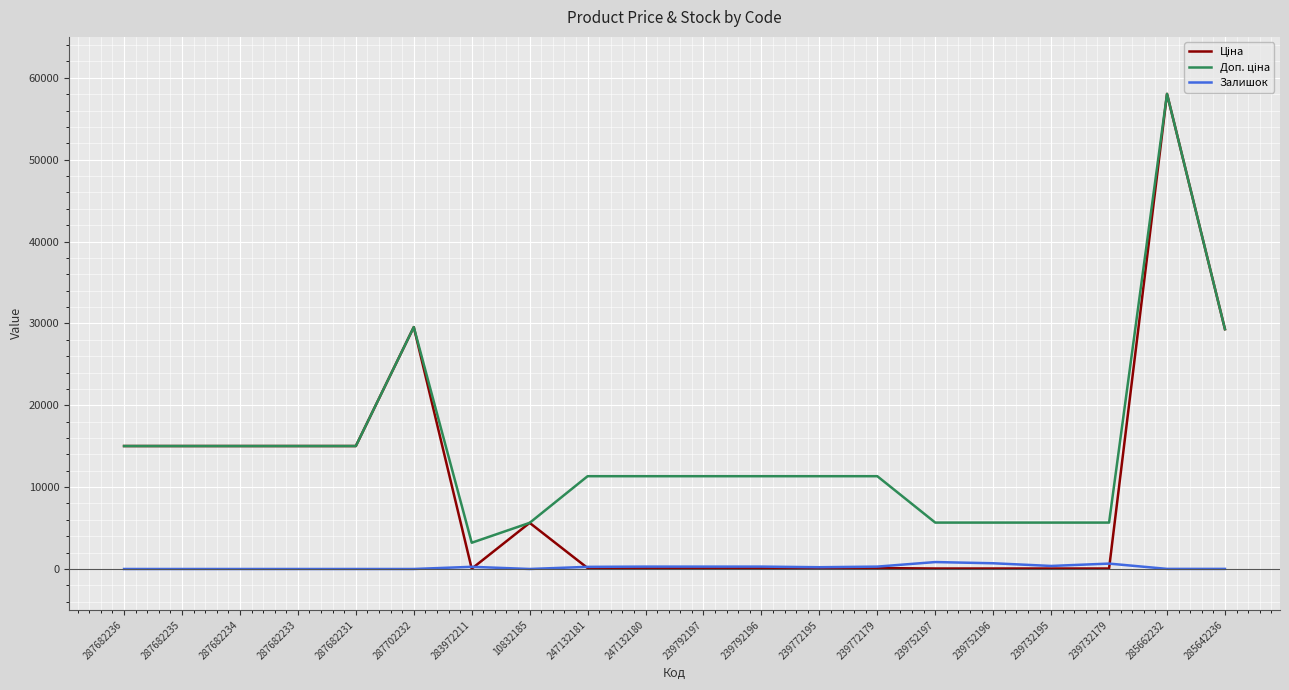

At which category does the chart reach its peak across all series?

285662232